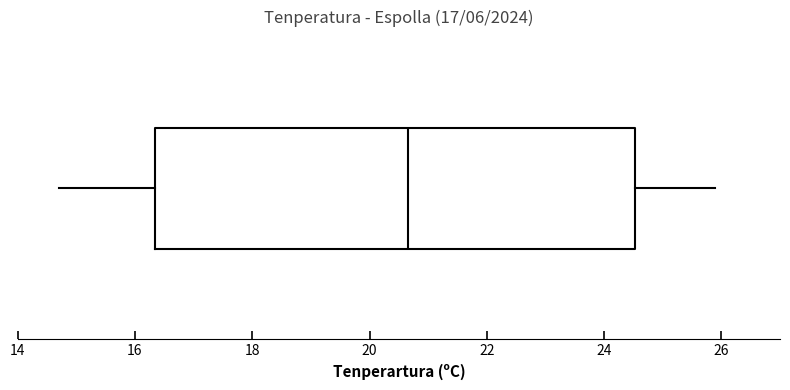

Where does the right whisker of the box end on the x-axis? The values are not printed on the chart, so give them approximately, as read against the axis.

26.0